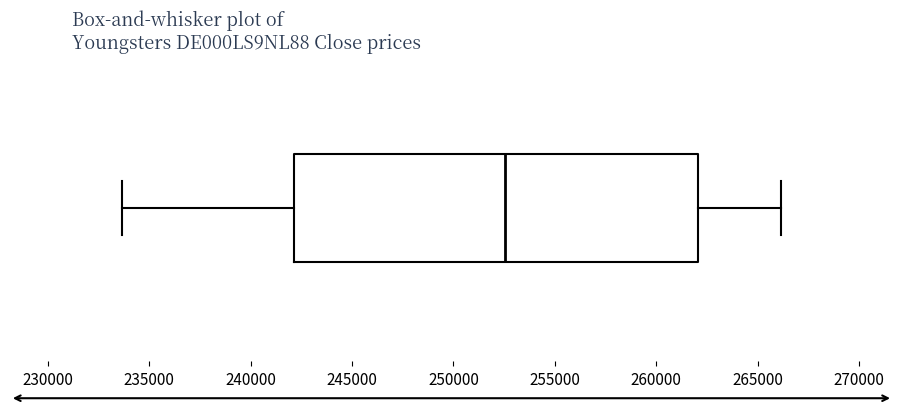

Transcribe this box plot: give where the median line is, the range the box spans, and where the two whiskers end, as read against the x-axis. The values are not printed on the chart, so give them approximately, as read against the axis.

median 252500, box 242000 to 262000, whiskers 233500 to 266000